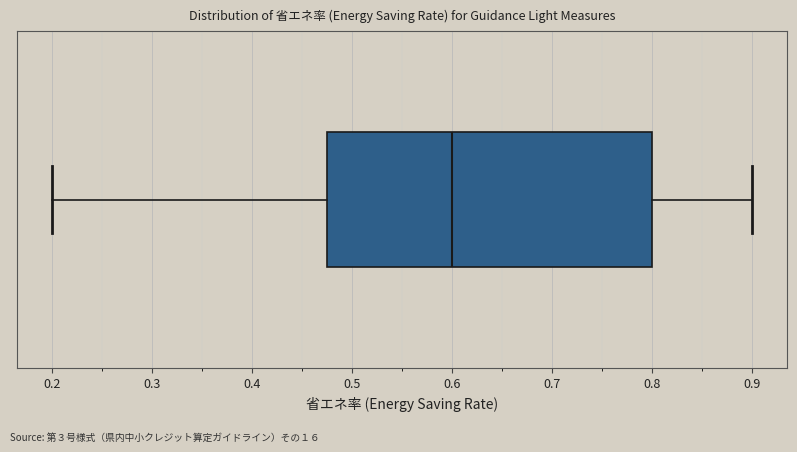

Where does the median line of the box sit on the x-axis? The values are not printed on the chart, so give them approximately, as read against the axis.

0.60